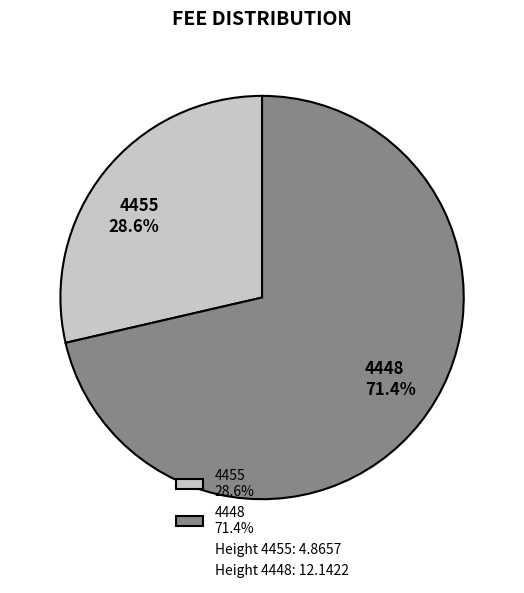

Between 4455 28.6% and 4448 71.4%, which is larger?

4448 71.4%